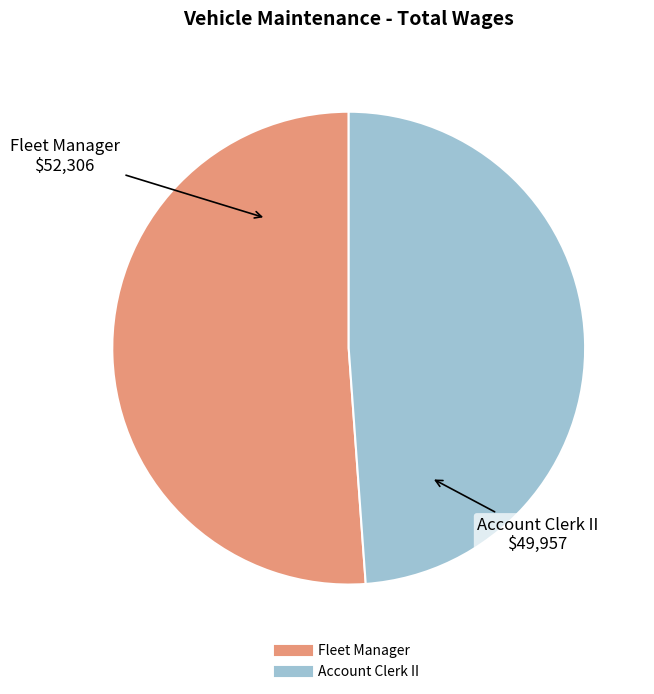

Between Fleet Manager and Account Clerk II, which is larger?

Fleet Manager